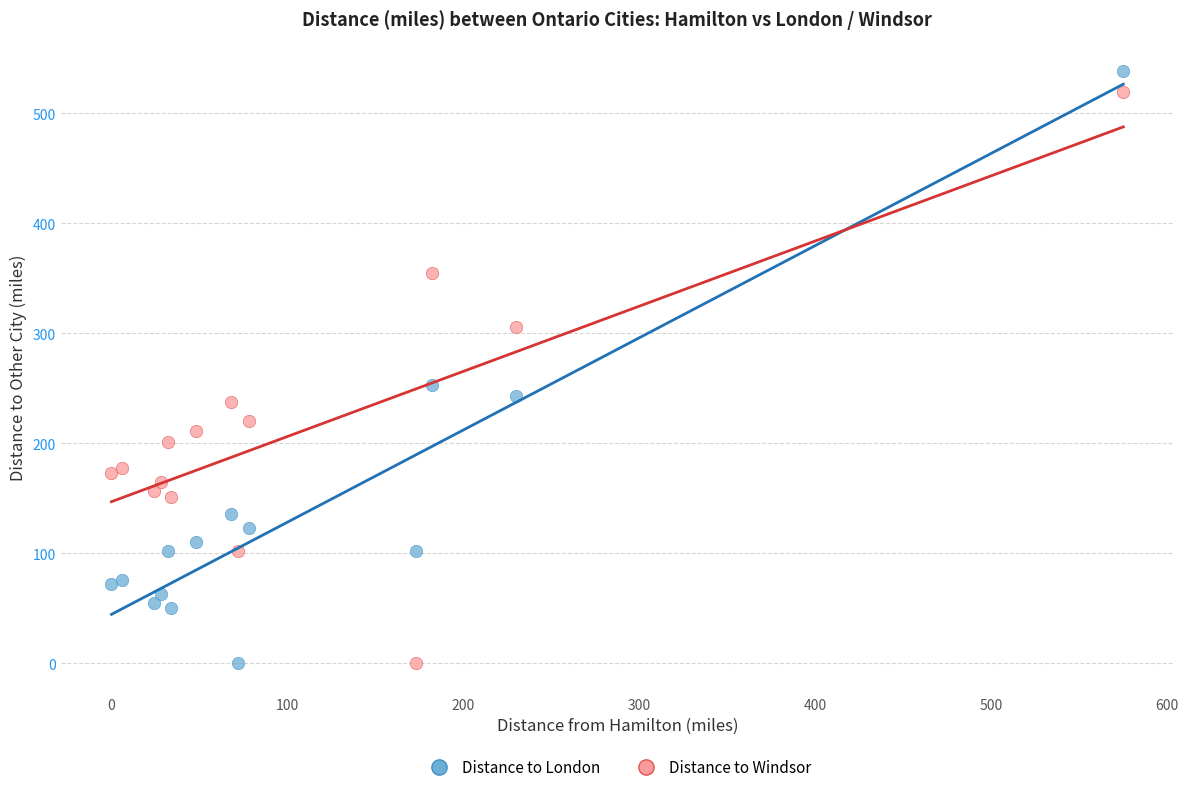

Across all series, what Y value is closest to 269?

253